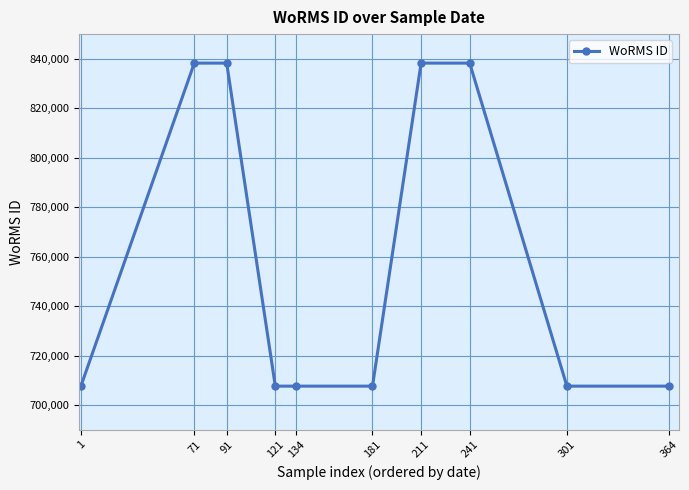

What is the change in value from 1 to 91?

+130642